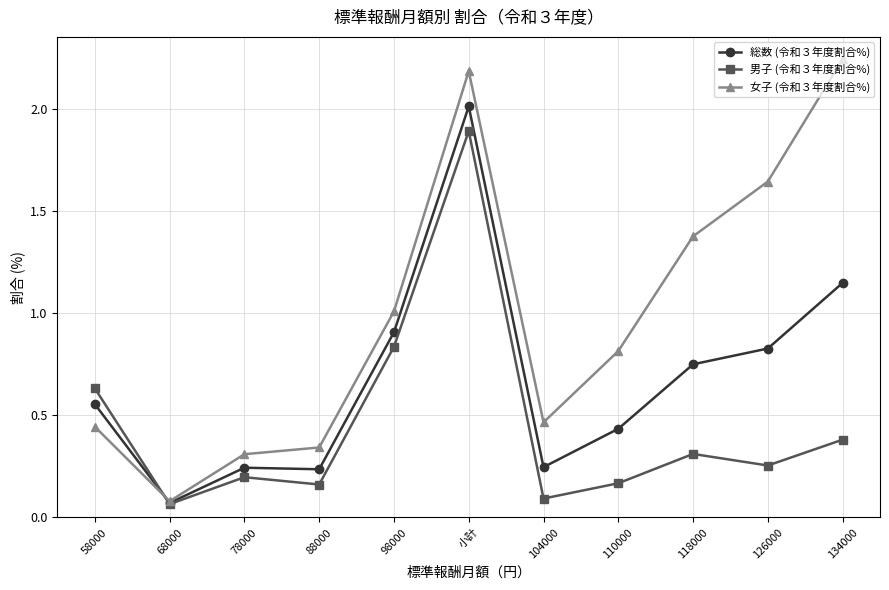

Which series has the largest total across all categories?

女子 (令和３年度割合%)